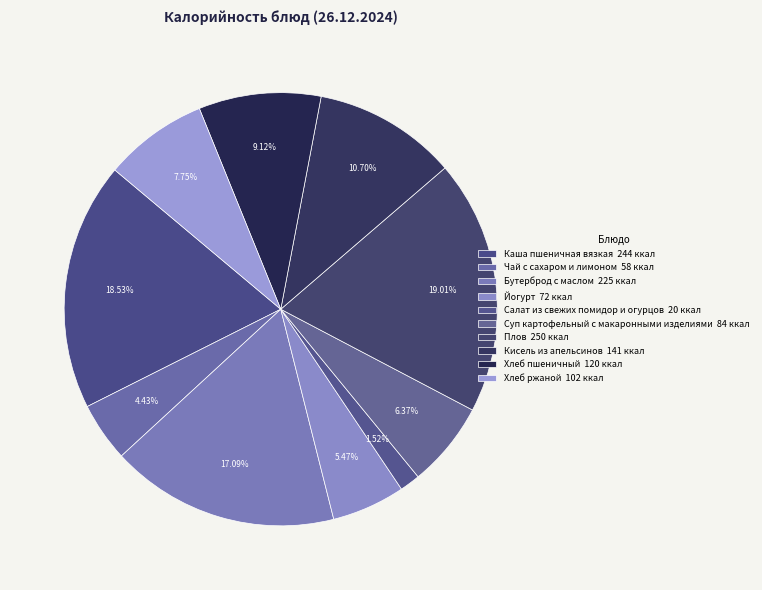

What is the largest slice in the pie chart?

Плов